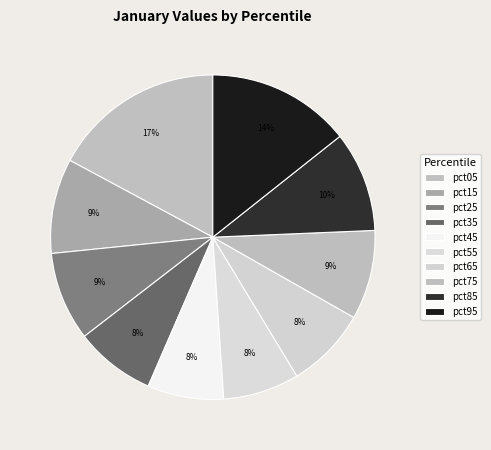

How many segments does this pie chart have?

10